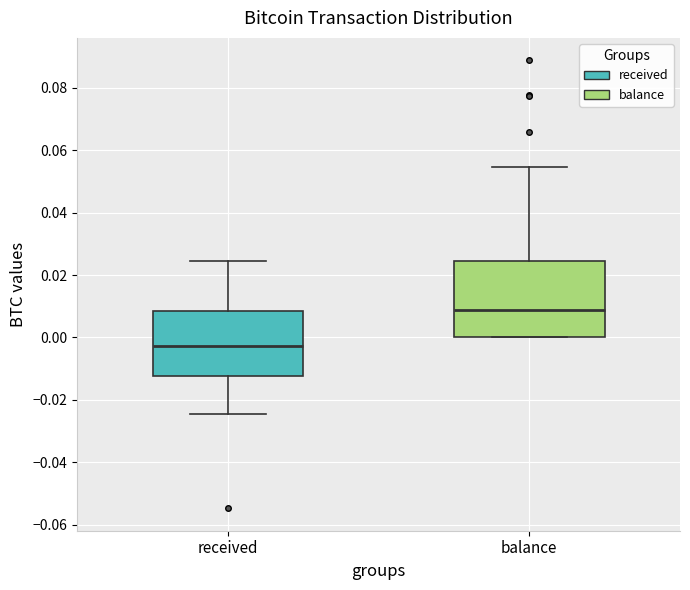

Which box is the tallest, from its lower edge to its upper edge?

balance